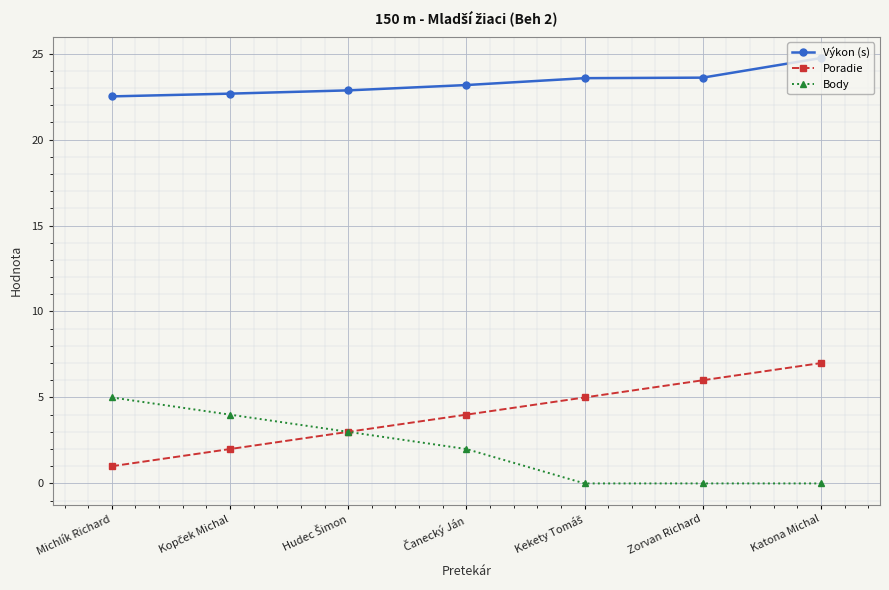

What is the sum of all Výkon (s) values?

163.1